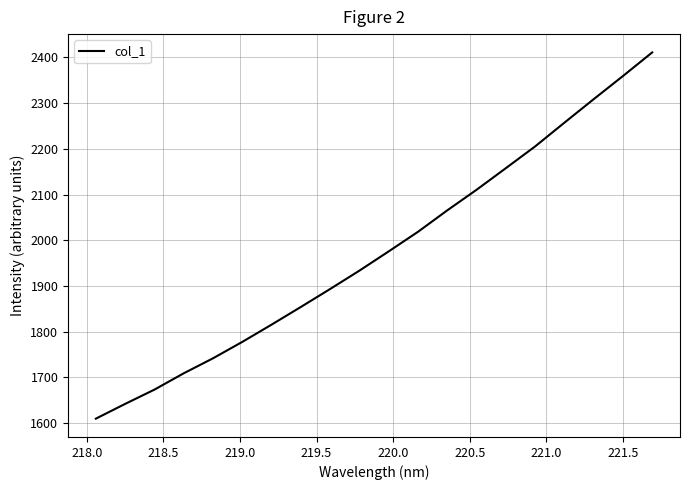

What is the maximum value shown in the chart?

2411.0